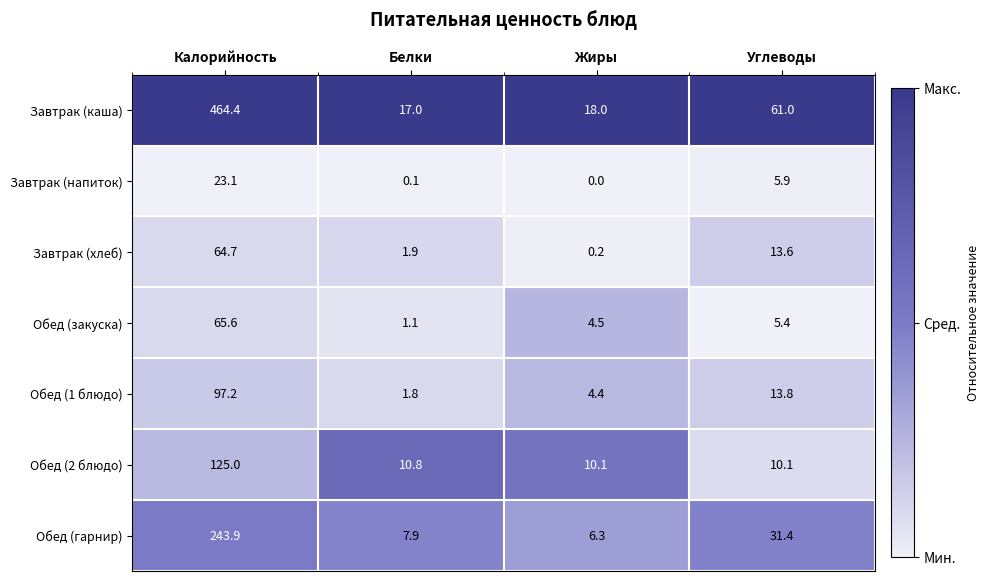

Which series has the largest total across all categories?

Завтрак (каша)